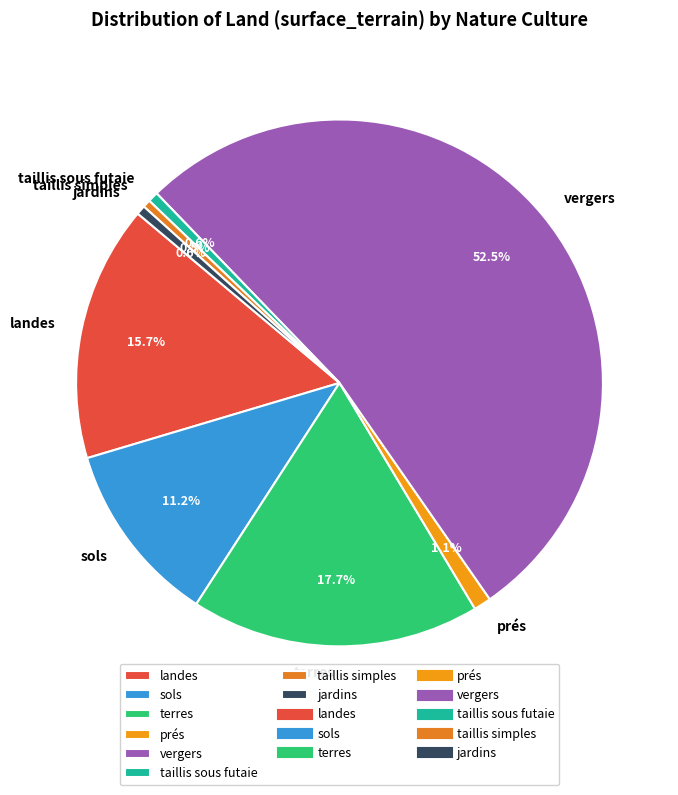

What percentage is the jardins slice, to the nearest percent?

1%